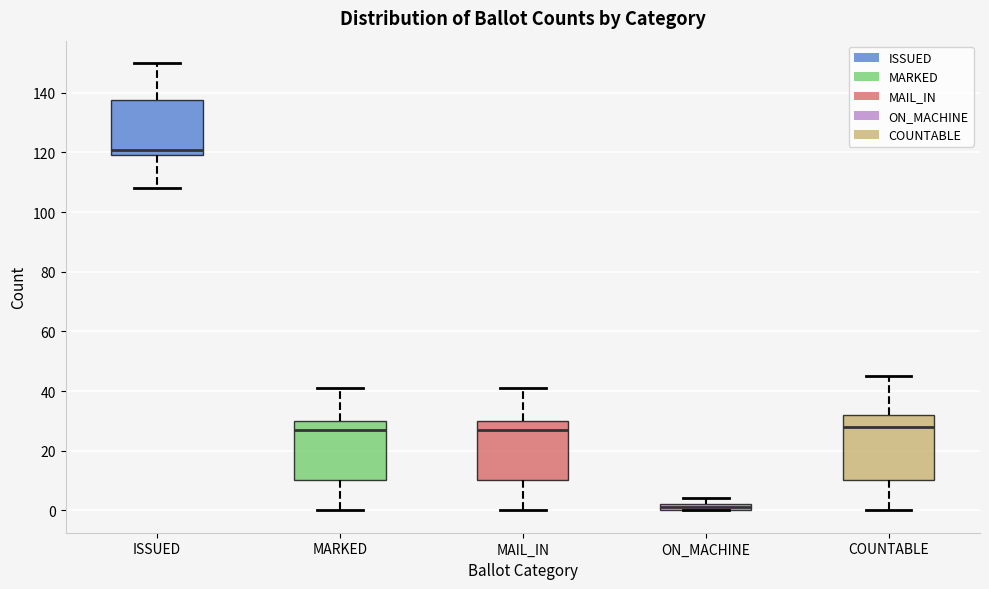

Where is the lower edge of the box for MARKED on the y-axis? The values are not printed on the chart, so give them approximately, as read against the axis.

10